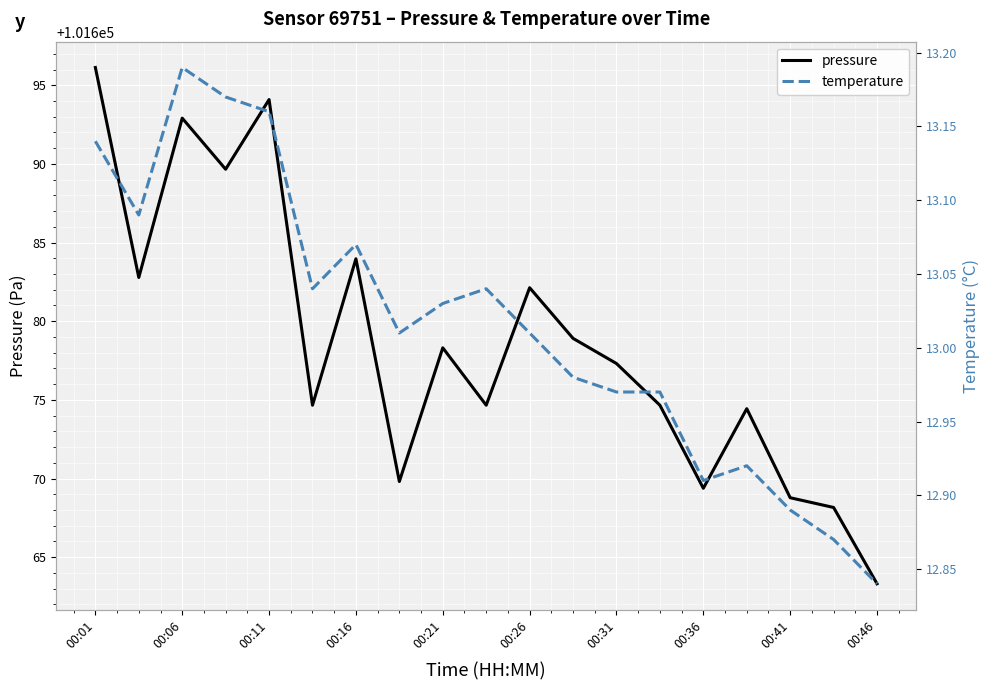

True or false: pressure has more than 0 points higher than both neighbors.

True